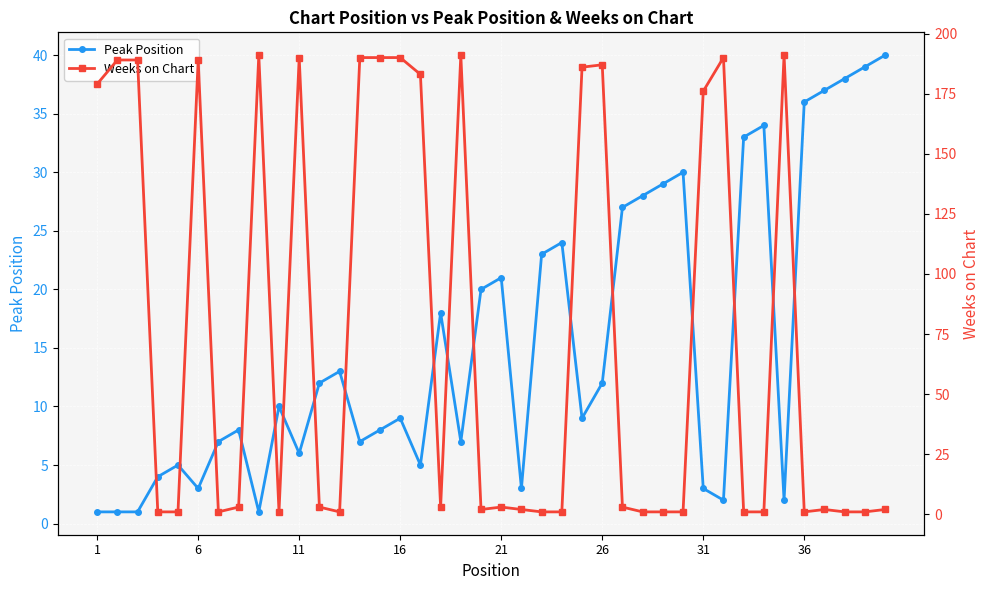

What is the highest value of the Peak Position series?

40